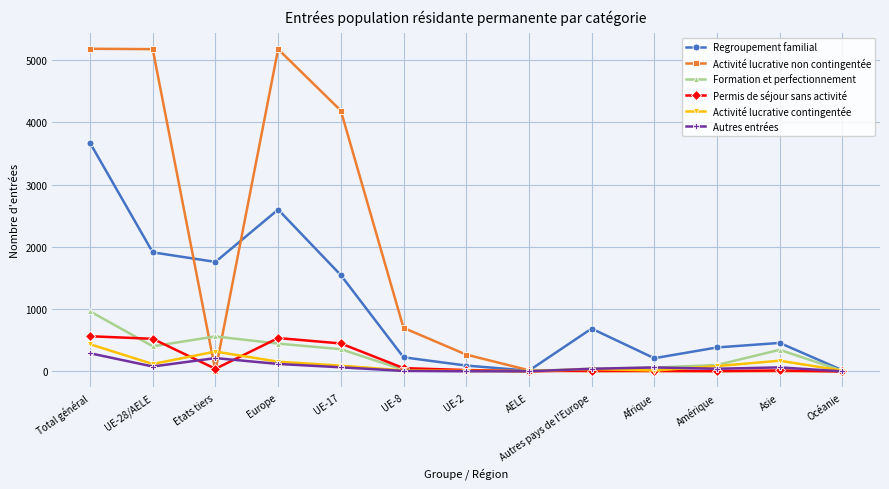

At how many categories does at least one series exceed 1371?

5